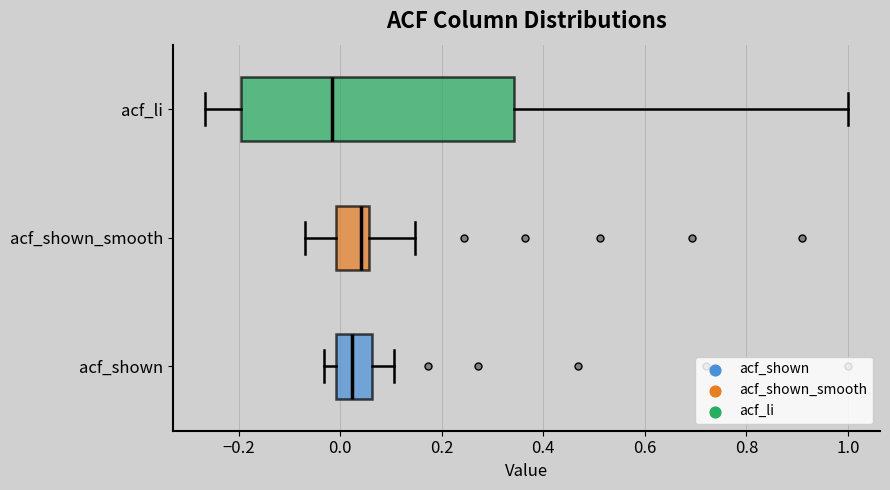

Which box is the widest, from its left edge to its right edge?

acf_li